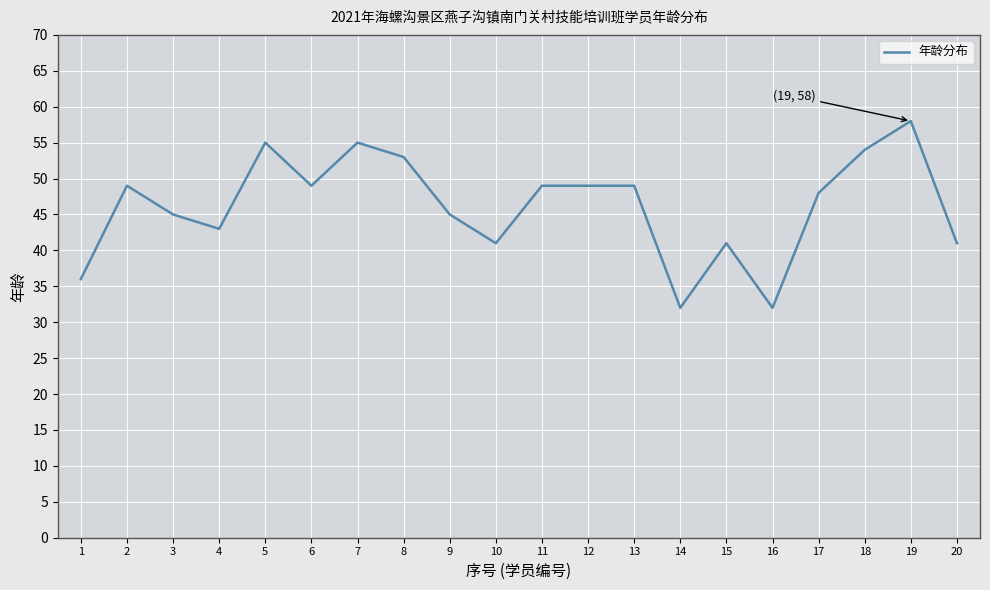

Does the chart have visible grid lines?

Yes